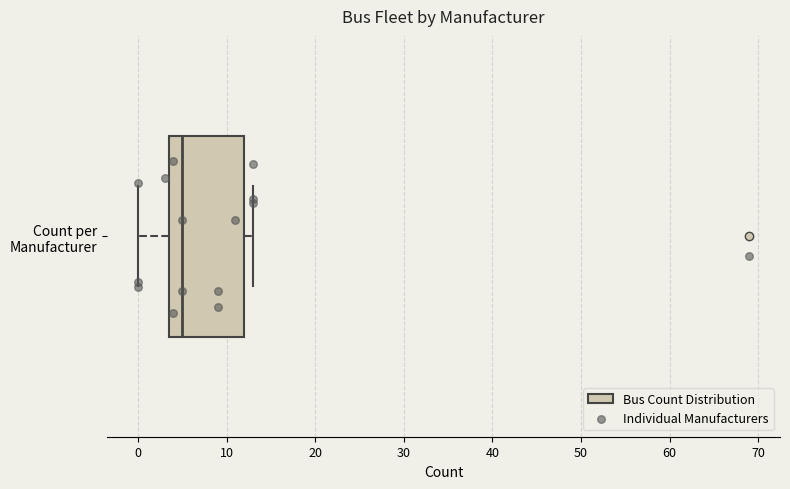

Read this box plot against the x-axis: the position of the median line, the range covered by the box, and the ends of both whiskers. The values are not printed on the chart, so give them approximately, as read against the axis.

median 5, box 4 to 12, whiskers 0 to 13